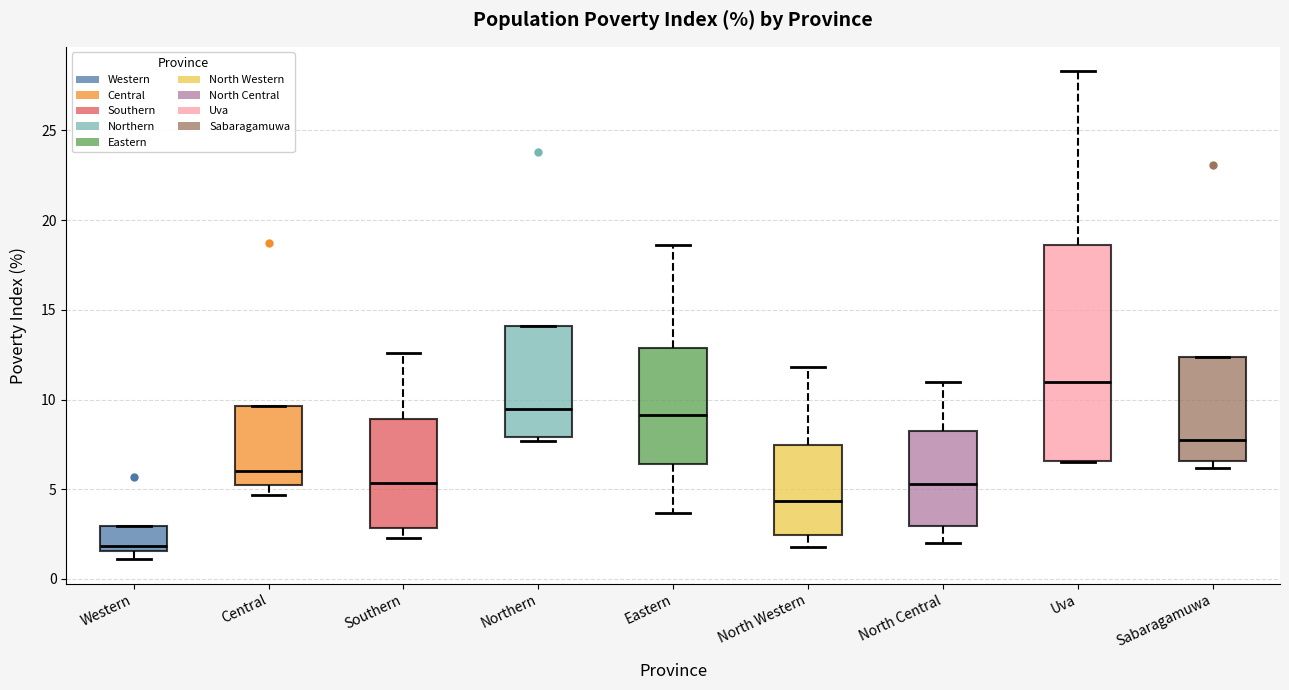

Reading left to right, read every box against the y-axis: the position of its median line, the range the box covers, and the ends of its whiskers. The values are not printed on the chart, so give them approximately, as read against the axis.

Western: median 2.0, box 1.5 to 3.0, whiskers 1.0 to 3.0
Central: median 6.0, box 5.0 to 9.5, whiskers 4.5 to 9.5
Southern: median 5.5, box 3.0 to 9.0, whiskers 2.5 to 12.5
Northern: median 9.5, box 8.0 to 14.0, whiskers 7.5 to 14.0
Eastern: median 9.0, box 6.5 to 13.0, whiskers 3.5 to 18.5
North Western: median 4.5, box 2.5 to 7.5, whiskers 2.0 to 12.0
North Central: median 5.5, box 3.0 to 8.0, whiskers 2.0 to 11.0
Uva: median 11.0, box 6.5 to 18.5, whiskers 6.5 to 28.5
Sabaragamuwa: median 8.0, box 6.5 to 12.5, whiskers 6.0 to 12.5